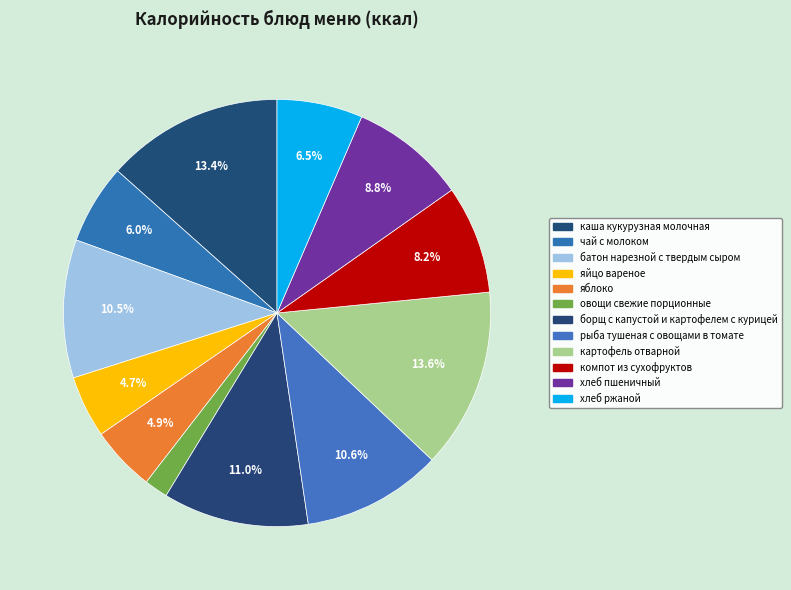

How many segments does this pie chart have?

12